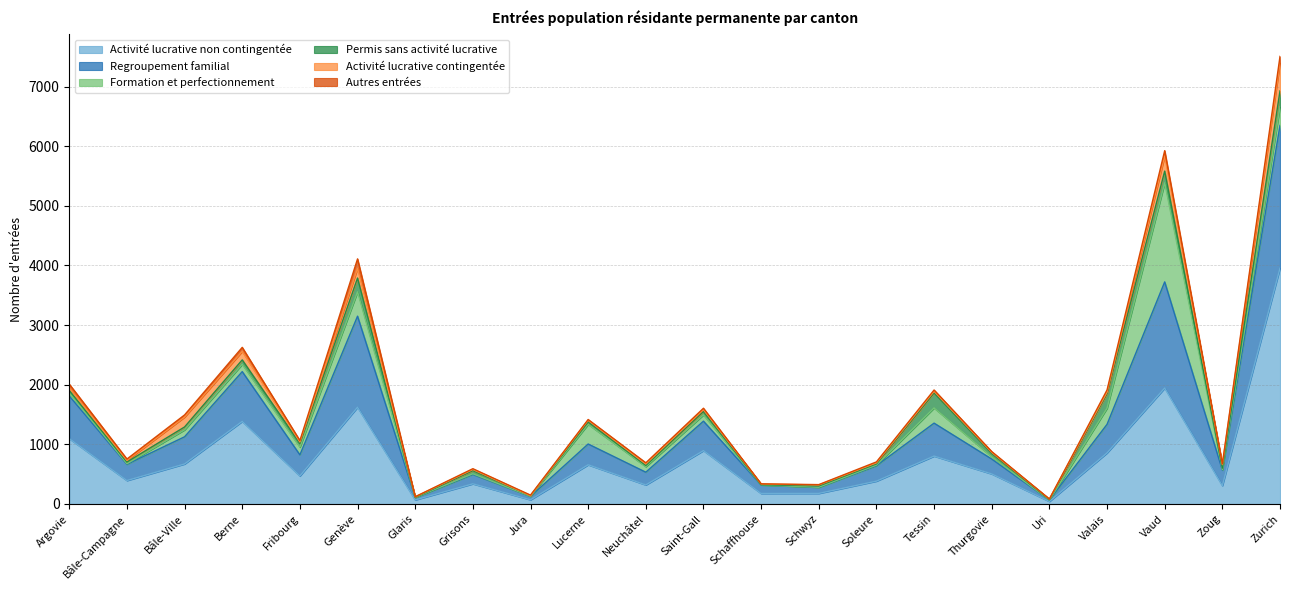

True or false: Autres entrées has a value of 1 at Glaris.

False